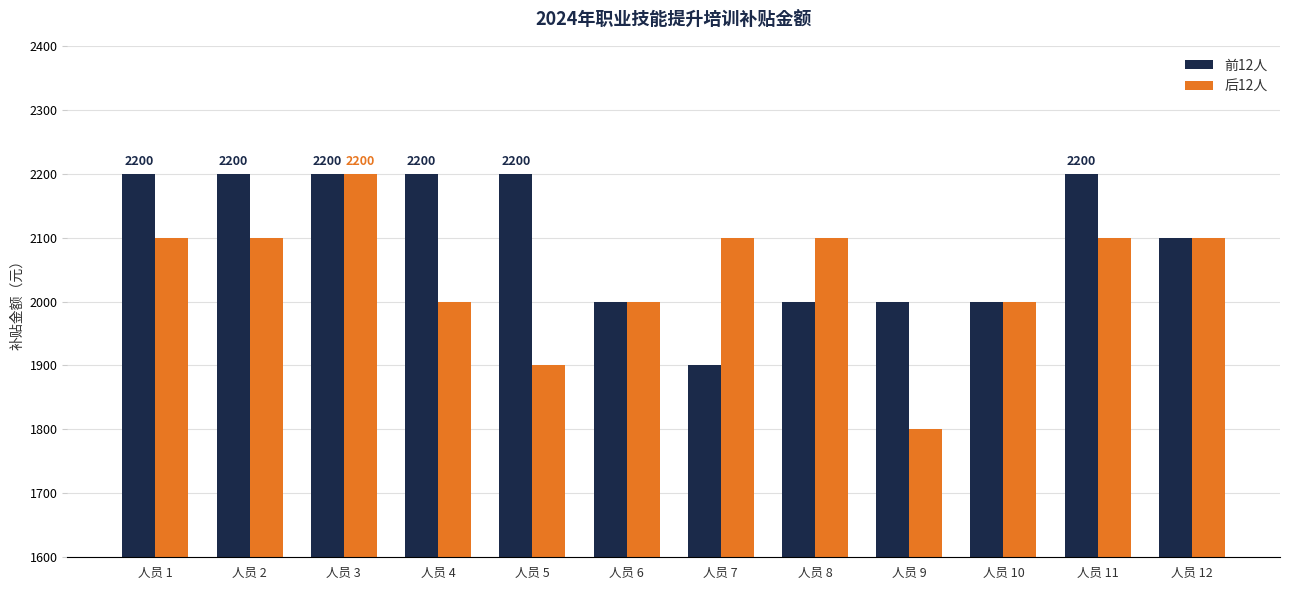

At 人员 11, list the series in order from smallest to largest.

后12人, 前12人